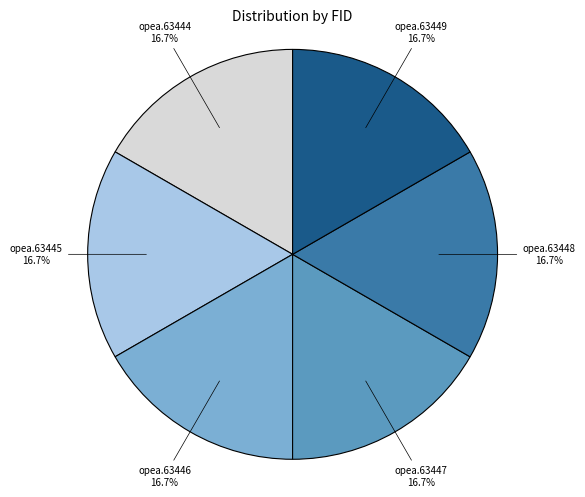

Is the sum of opea.63446 and opea.63448 greater than half?

No